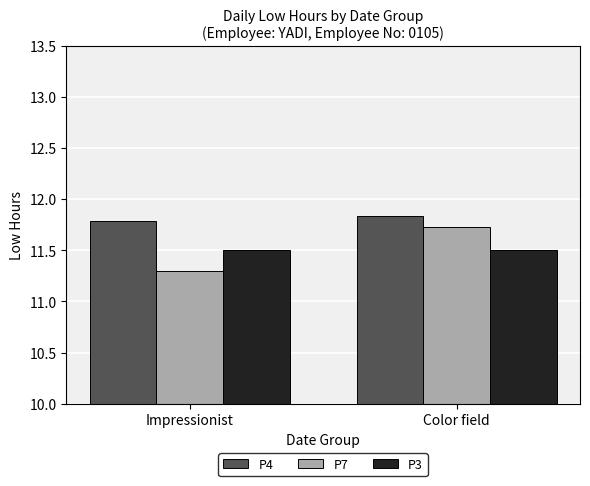

What is the sum of the P7 values at Color field and Impressionist?

23.0